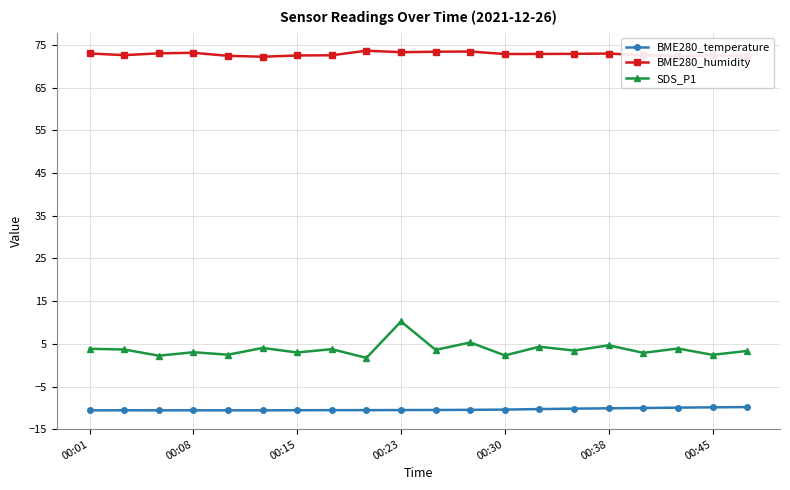

At how many categories does at least one series exceed 45?

20